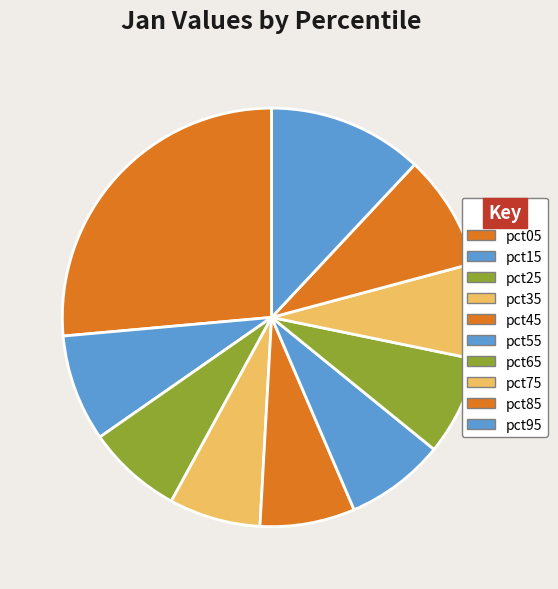

To the nearest percent, what is the average slice percentage?

10%